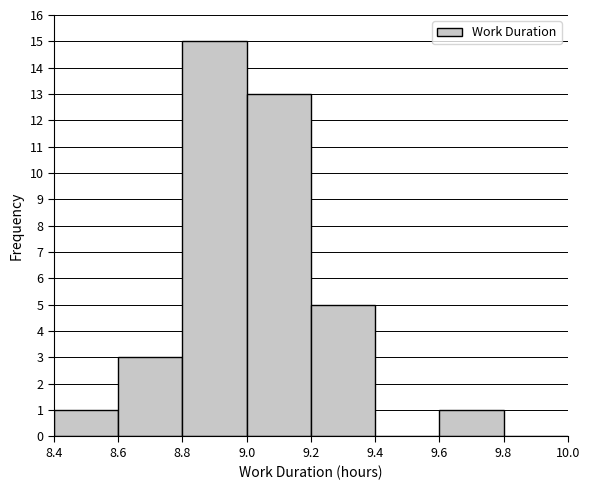

What is the height of the bar covering 8.6 to 8.8 on the x-axis? The values are not printed on the chart, so give them approximately, as read against the axis.

3